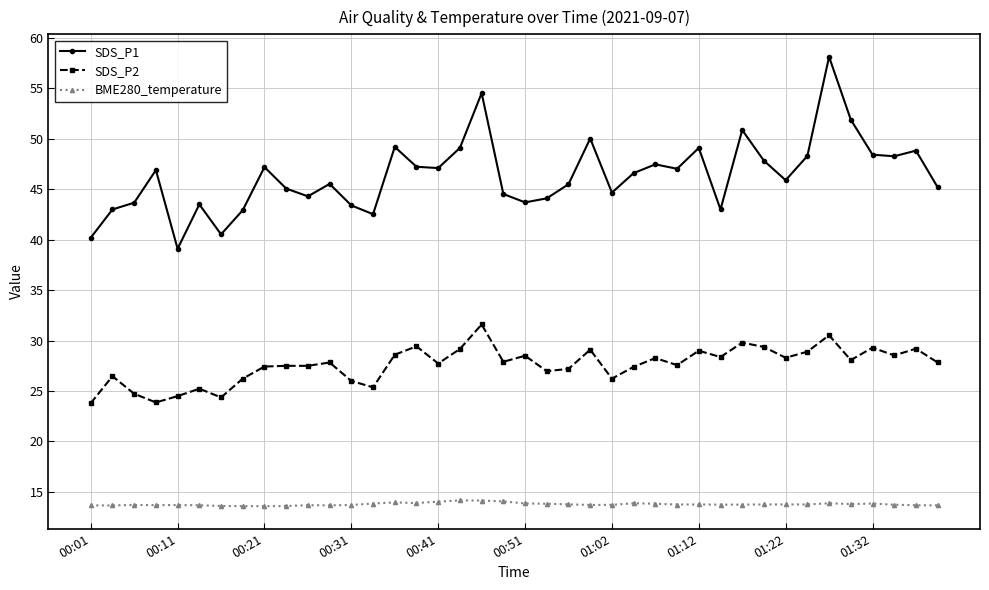

What is the lowest value of the SDS_P1 series?

39.1